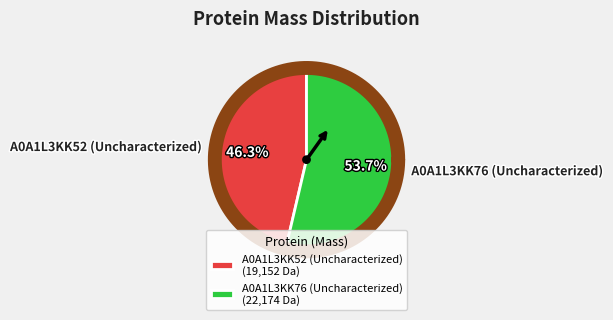

Is it true that A0A1L3KK76 (Uncharacterized) is 63% of the pie?

False